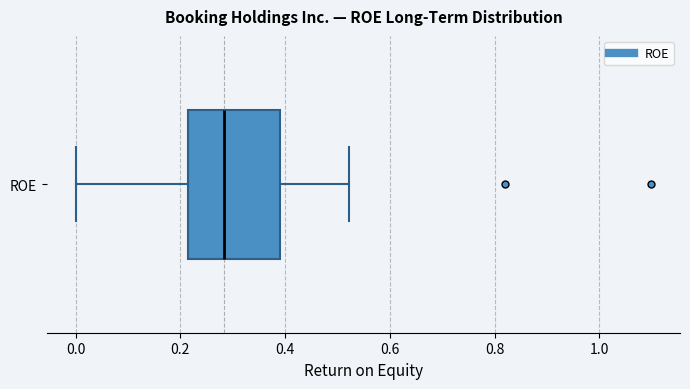

Read this box plot against the x-axis: the position of the median line, the range covered by the box, and the ends of both whiskers. The values are not printed on the chart, so give them approximately, as read against the axis.

median 0.28, box 0.22 to 0.40, whiskers 0.00 to 0.52